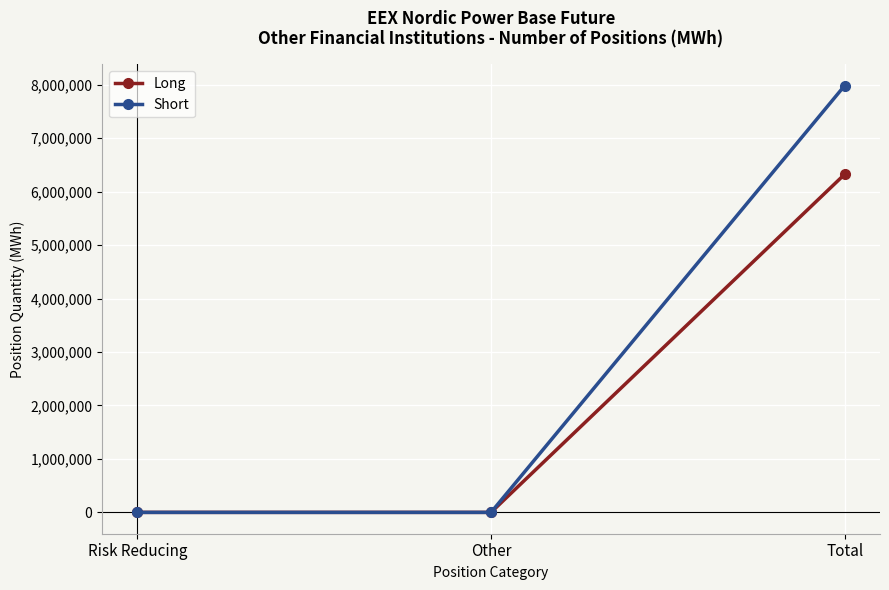

Is the value of Short at Total greater than the value of Long at Risk Reducing?

Yes